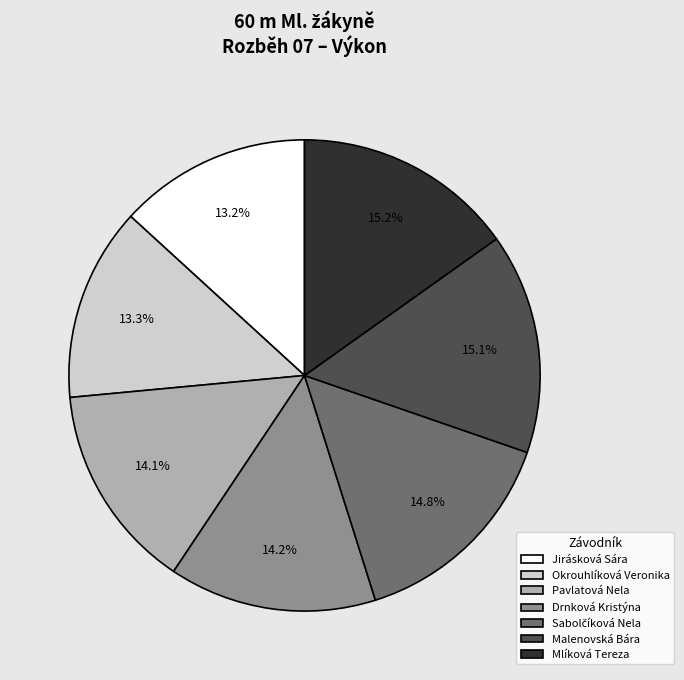

How much of the chart is everything except Mlíková Tereza?

84.8%